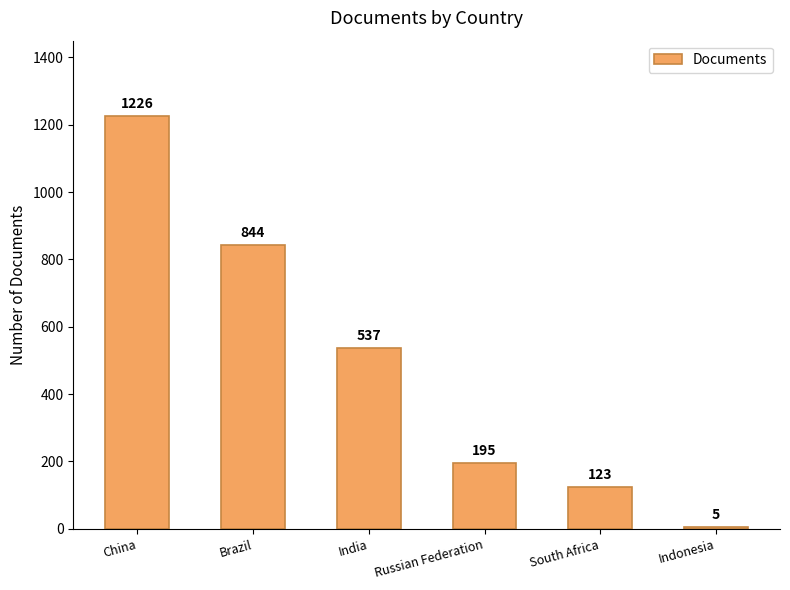

Reading left to right, what are all the values shown in this chart?

1226	844	537	195	123	5